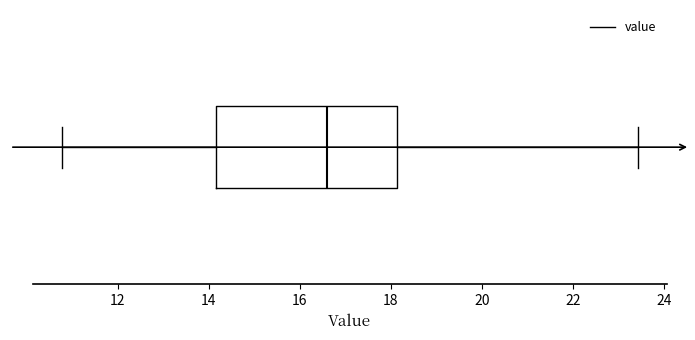

Where is the right edge of the box on the x-axis? The values are not printed on the chart, so give them approximately, as read against the axis.

18.2